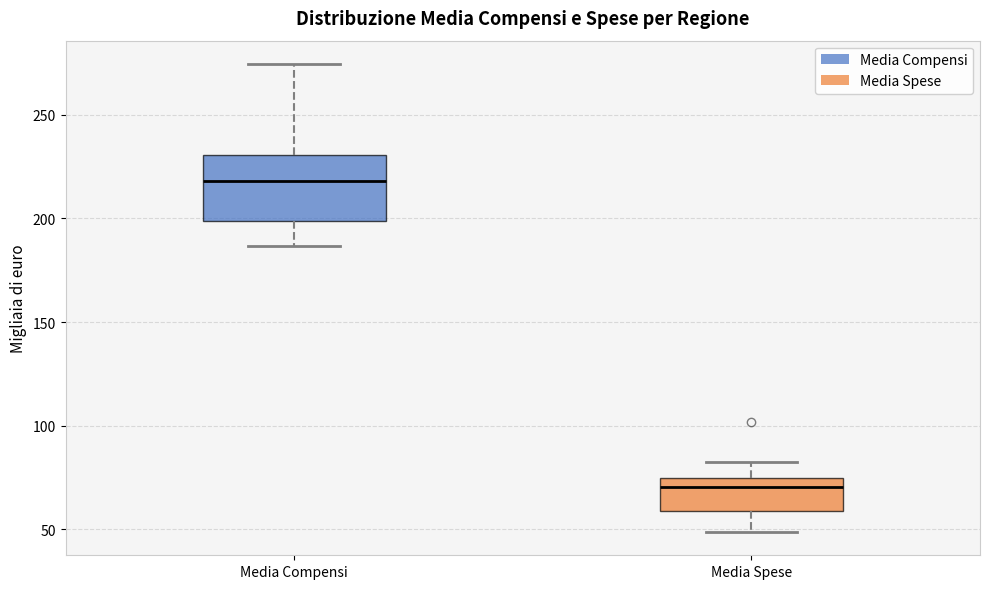

Which box is the tallest, from its lower edge to its upper edge?

Media Compensi